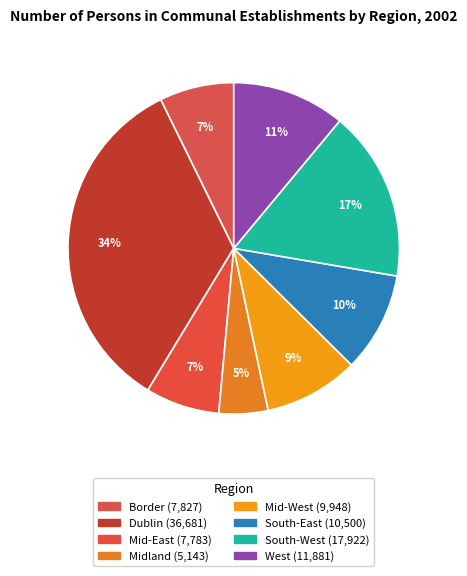

To the nearest percent, what is the combined percentage of Dublin and Midland?

39%